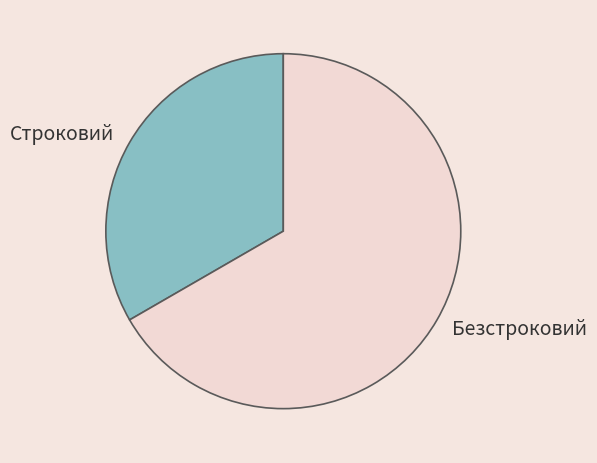

Does Безстроковий account for over 50% of the chart?

Yes